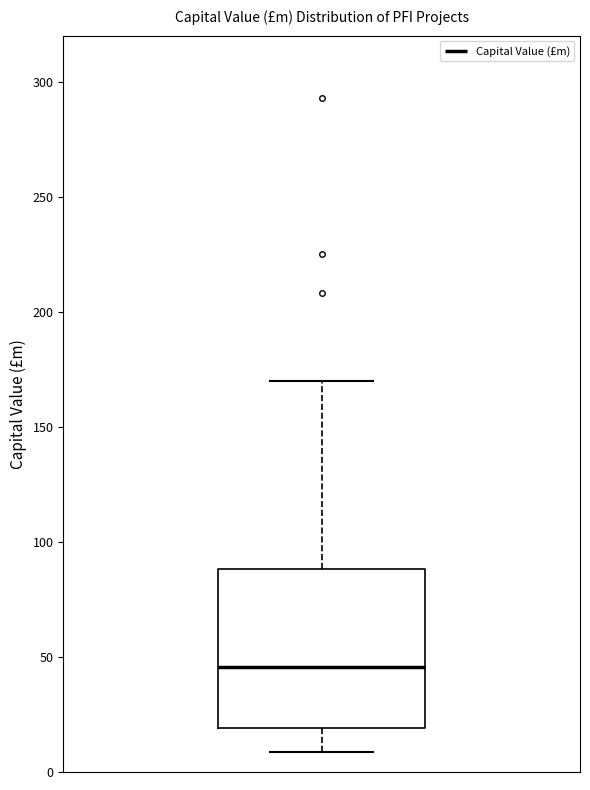

Read this box plot against the y-axis: the position of the median line, the range covered by the box, and the ends of both whiskers. The values are not printed on the chart, so give them approximately, as read against the axis.

median 45, box 20 to 90, whiskers 10 to 170